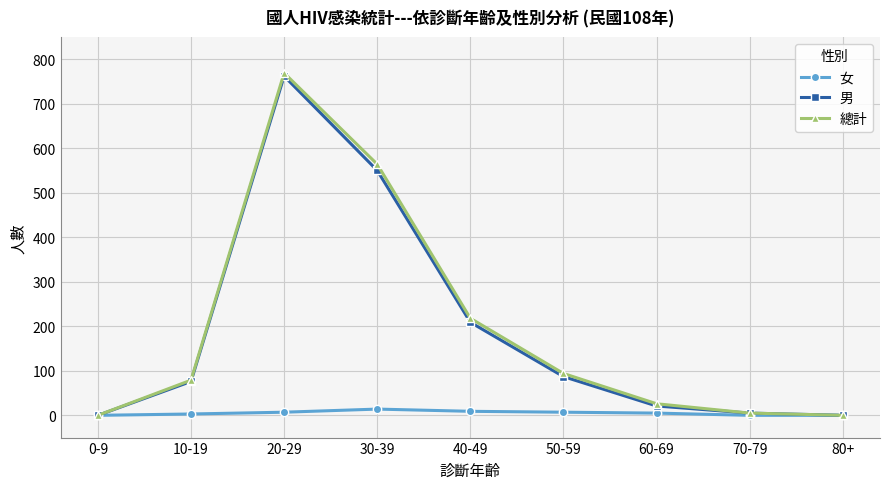

What is the sum of all 總計 values?

1755